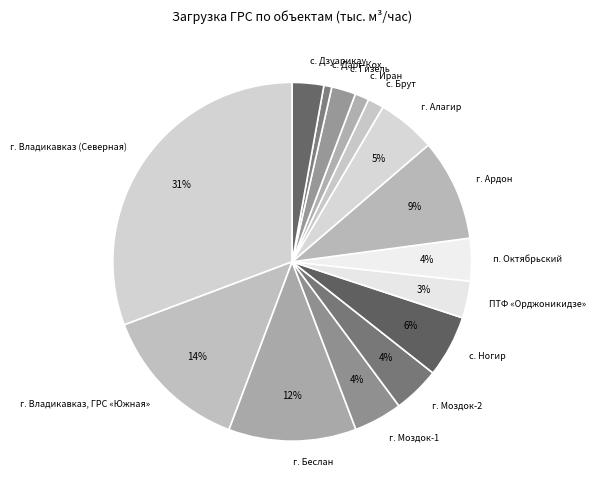

Which category has the biggest portion of the pie?

г. Владикавказ (Северная)